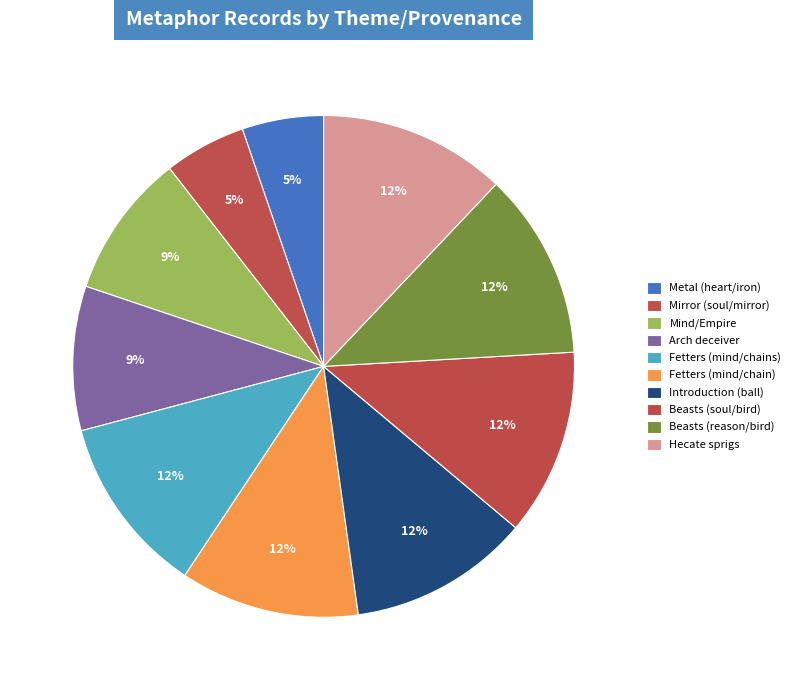

The Mind/Empire slice represents 22% of the pie. True or false?

False